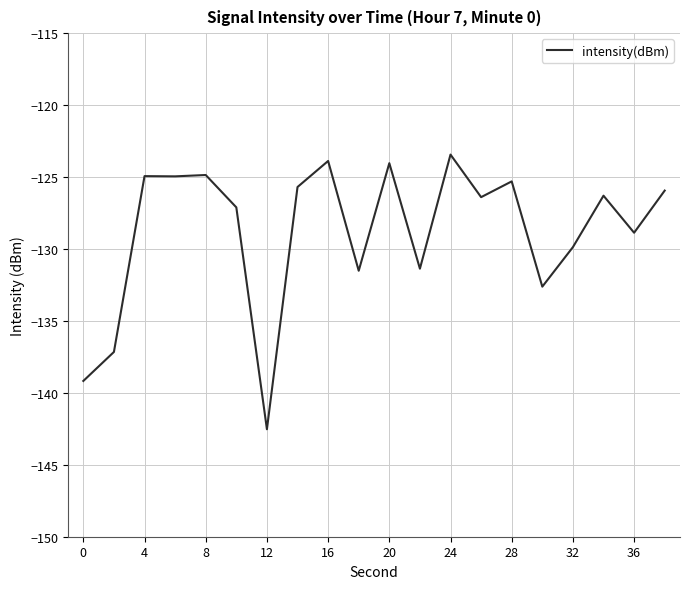

What is the smallest value displayed?

-142.5